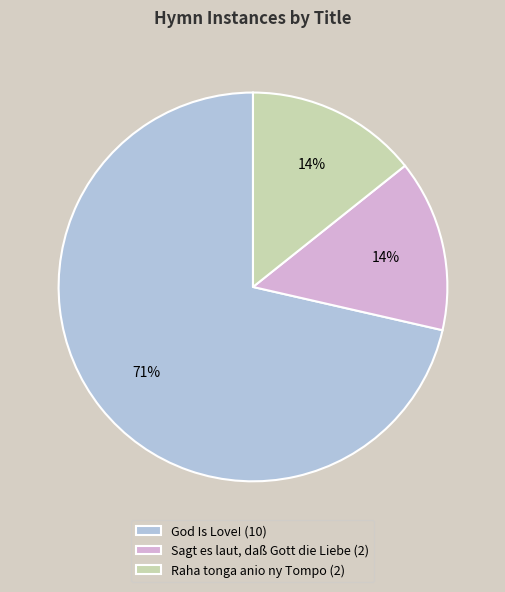

Which slice is the largest?

God Is Love!